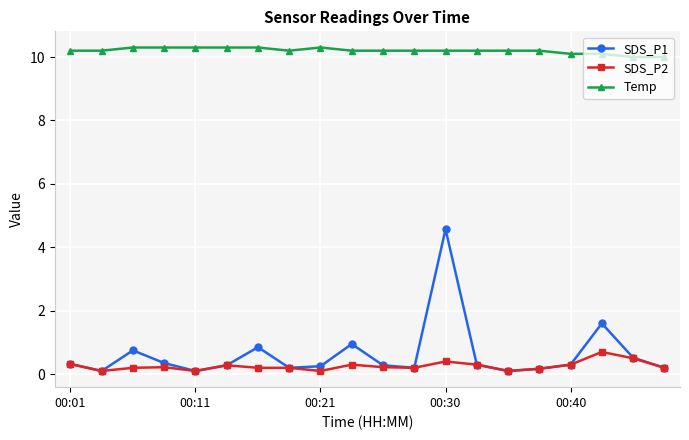

List the series in order of their peak value, lowest first.

SDS_P2, SDS_P1, Temp